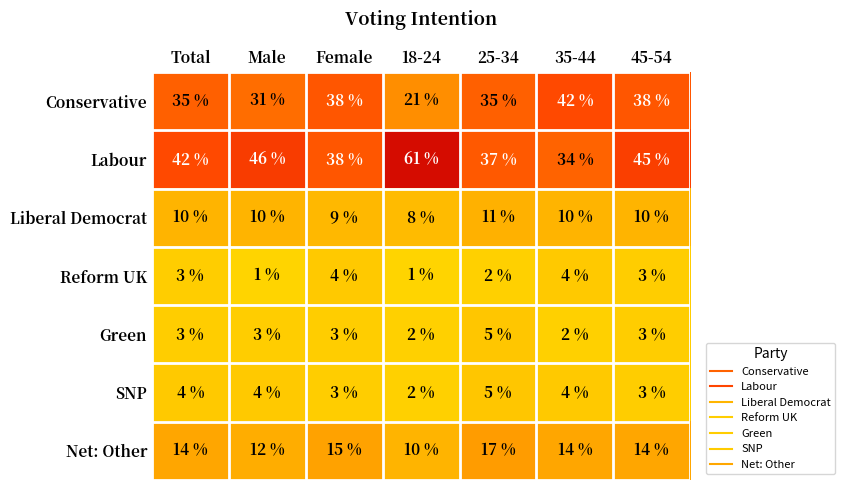

What is the total value across all series at Female?

110